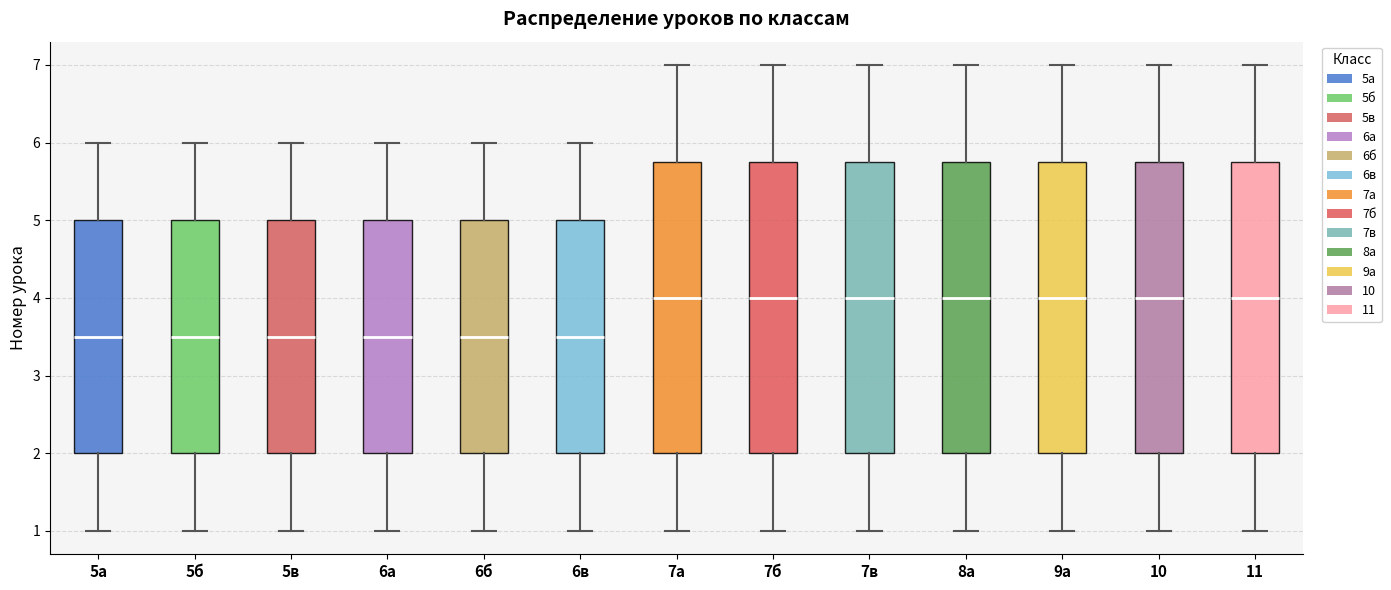

Reading left to right, read every box against the y-axis: the position of its median line, the range the box covers, and the ends of its whiskers. The values are not printed on the chart, so give them approximately, as read against the axis.

5а: median 3.5, box 2.0 to 5.0, whiskers 1.0 to 6.0
5б: median 3.5, box 2.0 to 5.0, whiskers 1.0 to 6.0
5в: median 3.5, box 2.0 to 5.0, whiskers 1.0 to 6.0
6а: median 3.5, box 2.0 to 5.0, whiskers 1.0 to 6.0
6б: median 3.5, box 2.0 to 5.0, whiskers 1.0 to 6.0
6в: median 3.5, box 2.0 to 5.0, whiskers 1.0 to 6.0
7а: median 4.0, box 2.0 to 5.8, whiskers 1.0 to 7.0
7б: median 4.0, box 2.0 to 5.8, whiskers 1.0 to 7.0
7в: median 4.0, box 2.0 to 5.8, whiskers 1.0 to 7.0
8а: median 4.0, box 2.0 to 5.8, whiskers 1.0 to 7.0
9а: median 4.0, box 2.0 to 5.8, whiskers 1.0 to 7.0
10: median 4.0, box 2.0 to 5.8, whiskers 1.0 to 7.0
11: median 4.0, box 2.0 to 5.8, whiskers 1.0 to 7.0